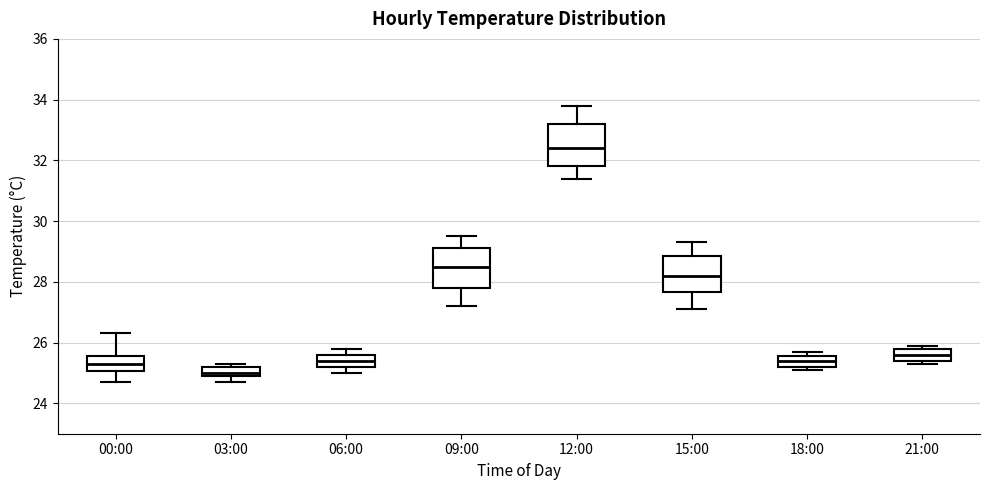

Reading left to right, transcribe this box plot: for each box, give where its median line is, the range the box spans, and where its two whiskers end, as read against the y-axis. The values are not printed on the chart, so give them approximately, as read against the axis.

00:00: median 25.4, box 25.0 to 25.6, whiskers 24.8 to 26.4
03:00: median 25.0 (just above the box's lower edge), box 25.0 to 25.2, whiskers 24.8 to 25.4
06:00: median 25.4, box 25.2 to 25.6, whiskers 25.0 to 25.8
09:00: median 28.6, box 27.8 to 29.2, whiskers 27.2 to 29.6
12:00: median 32.4, box 31.8 to 33.2, whiskers 31.4 to 33.8
15:00: median 28.2, box 27.6 to 28.8, whiskers 27.2 to 29.4
18:00: median 25.4, box 25.2 to 25.6, whiskers 25.2 (just below the box's lower edge) to 25.8
21:00: median 25.6, box 25.4 to 25.8, whiskers 25.4 (just below the box's lower edge) to 26.0